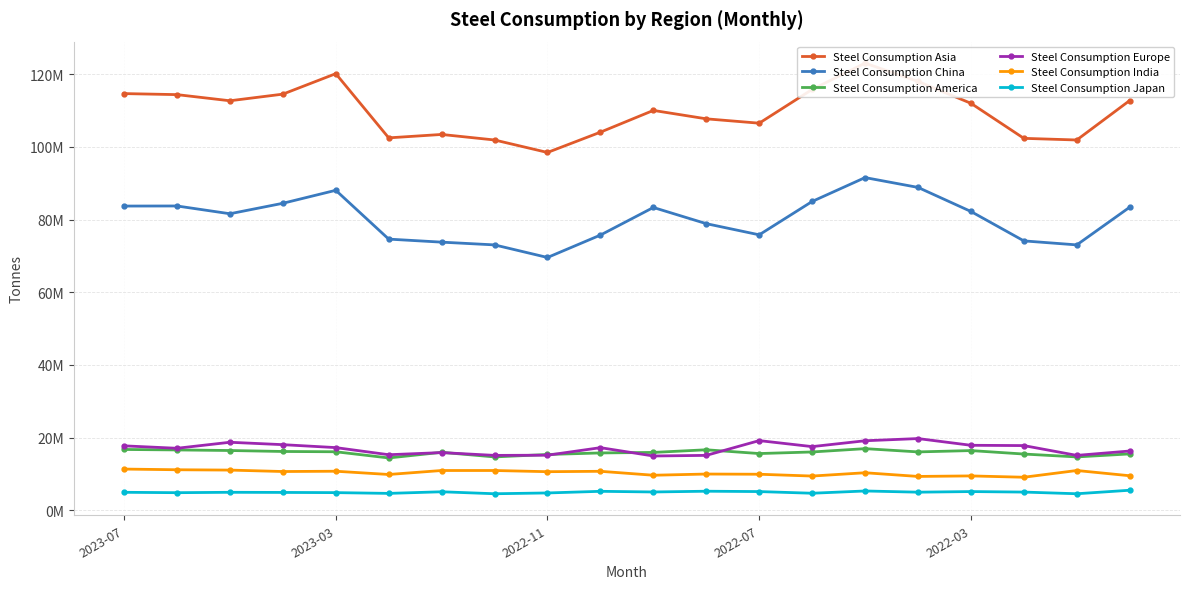

What is the minimum value for Steel Consumption Japan?

4527500